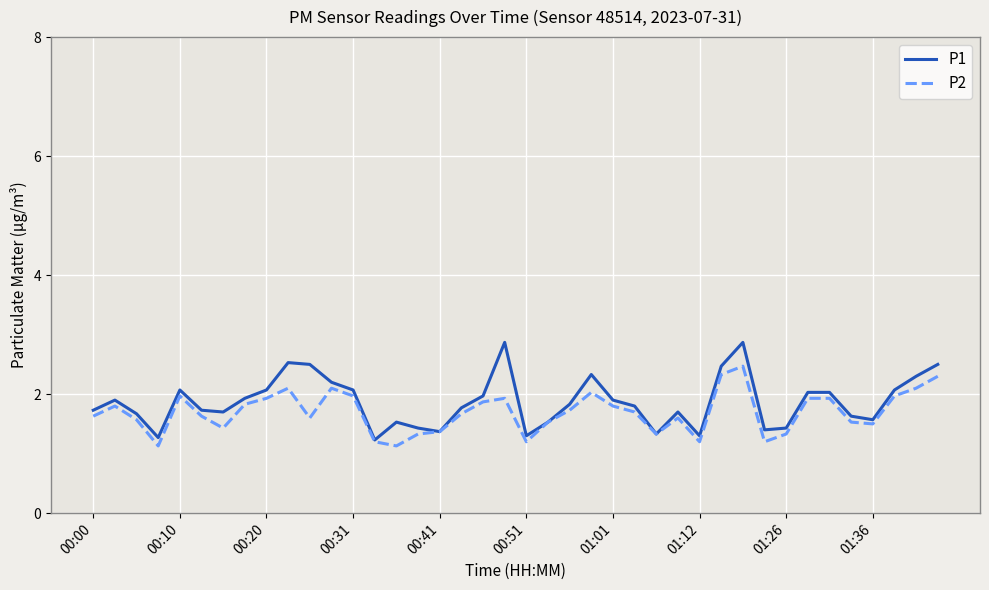

Which series has the largest range (max minus min)?

P1